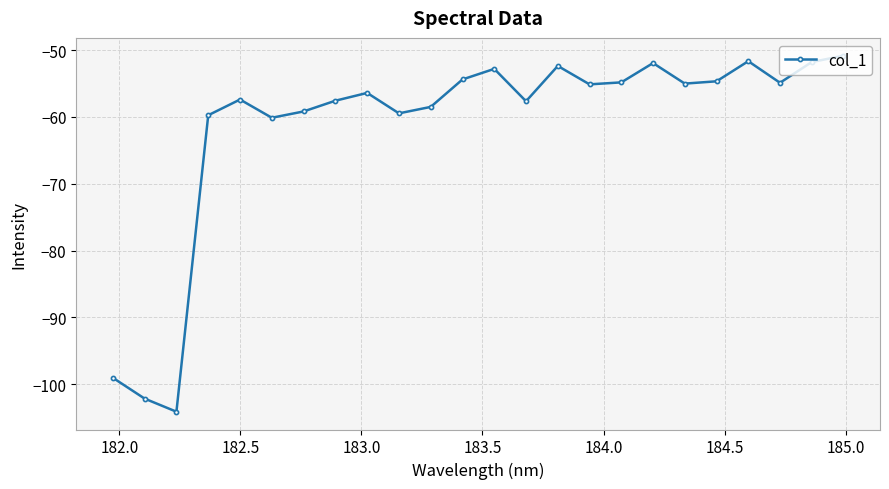

What is the greatest value displayed?

-50.8